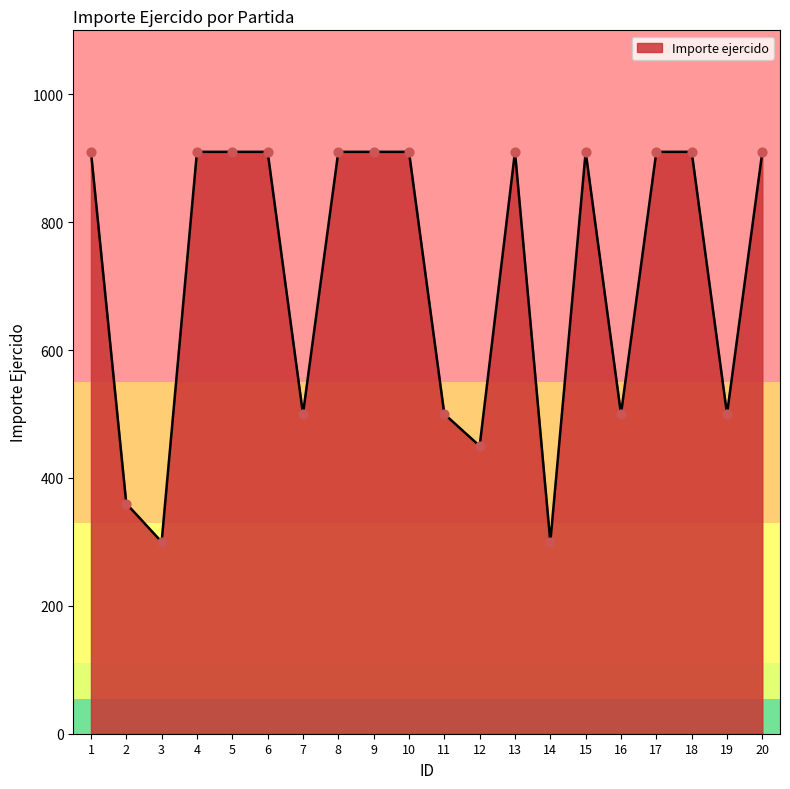

What is the ratio of the value at 15 to the value at 7?

1.8